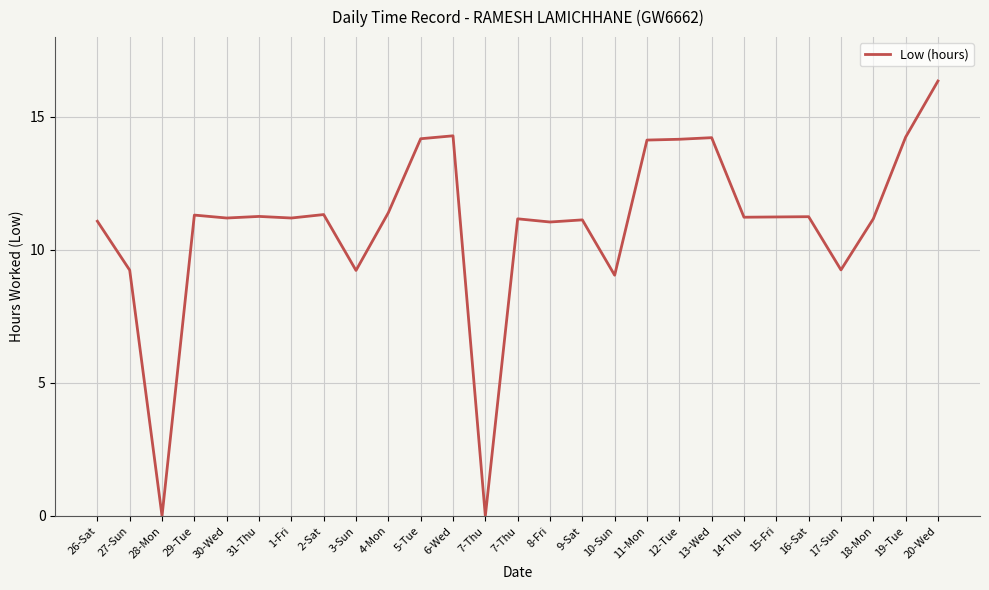

How many series are shown in this chart?

1